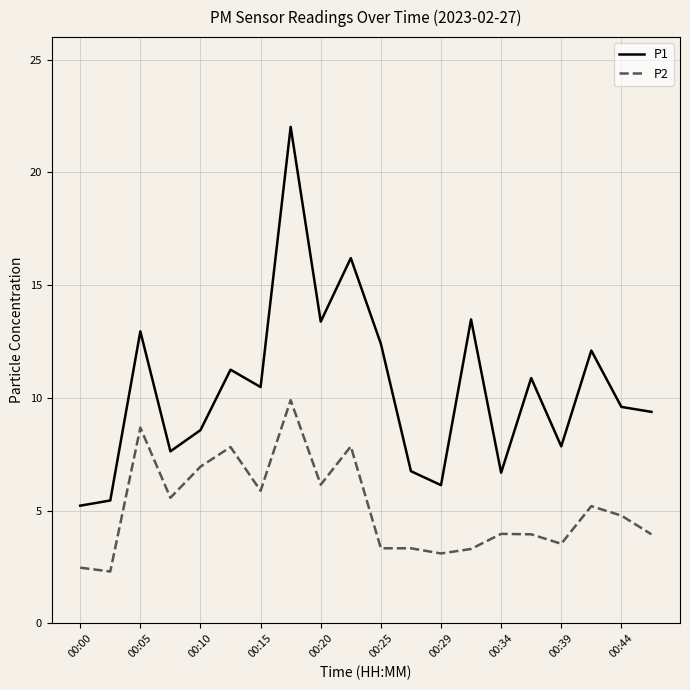

What is the minimum value for P2?

2.3